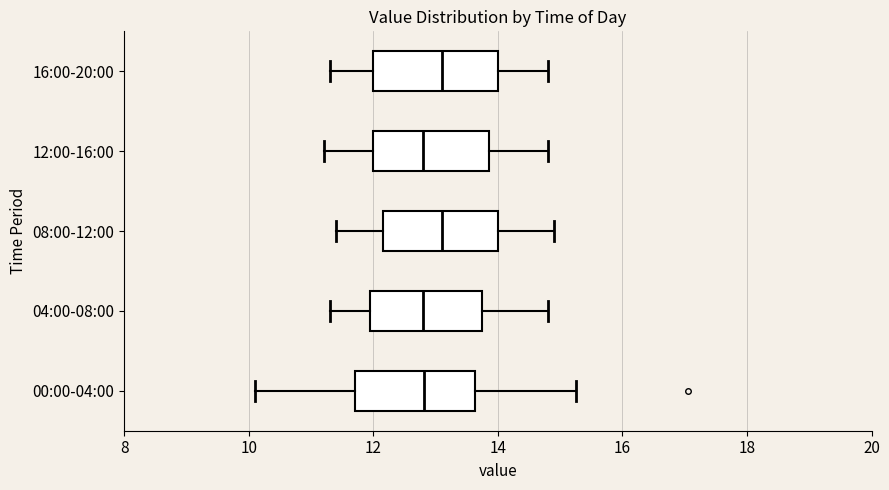

Reading bottom to top, read every box against the x-axis: the position of its median line, the range the box covers, and the ends of its whiskers. The values are not printed on the chart, so give them approximately, as read against the axis.

00:00-04:00: median 12.8, box 11.8 to 13.6, whiskers 10.2 to 15.2
04:00-08:00: median 12.8, box 12.0 to 13.8, whiskers 11.4 to 14.8
08:00-12:00: median 13.2, box 12.2 to 14.0, whiskers 11.4 to 15.0
12:00-16:00: median 12.8, box 12.0 to 13.8, whiskers 11.2 to 14.8
16:00-20:00: median 13.2, box 12.0 to 14.0, whiskers 11.4 to 14.8